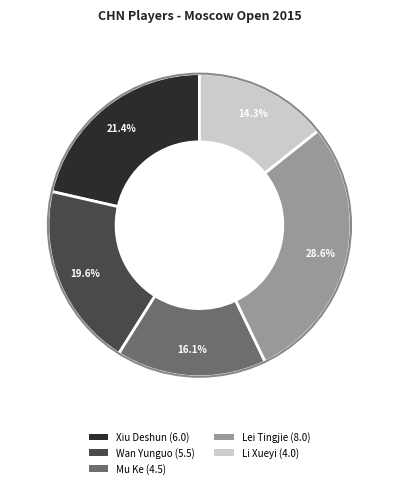

To the nearest percent, what portion does Mu Ke (4.5) represent?

16%